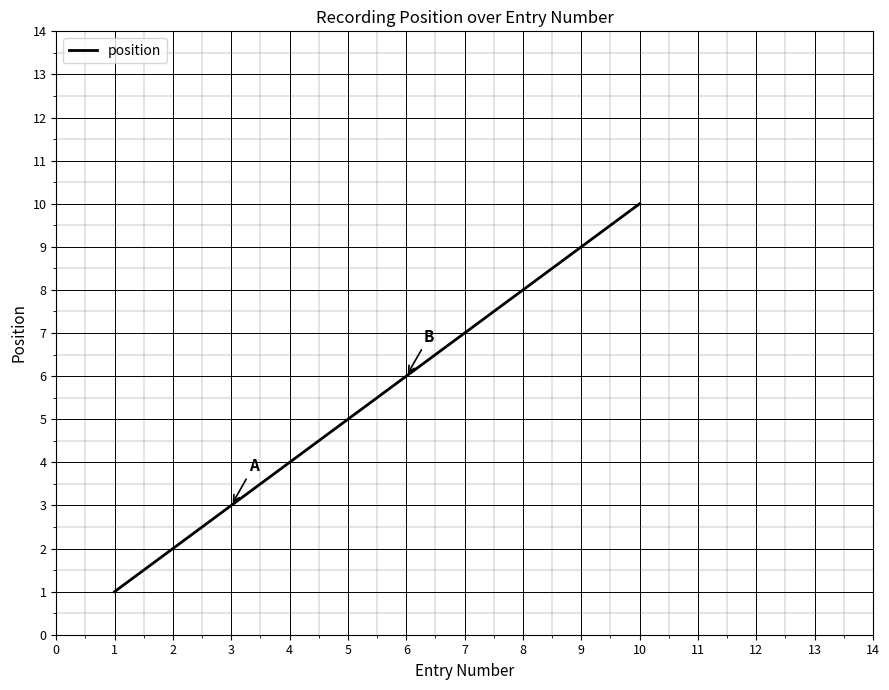

What is the ratio of the value at 4 to the value at 1?

4.0